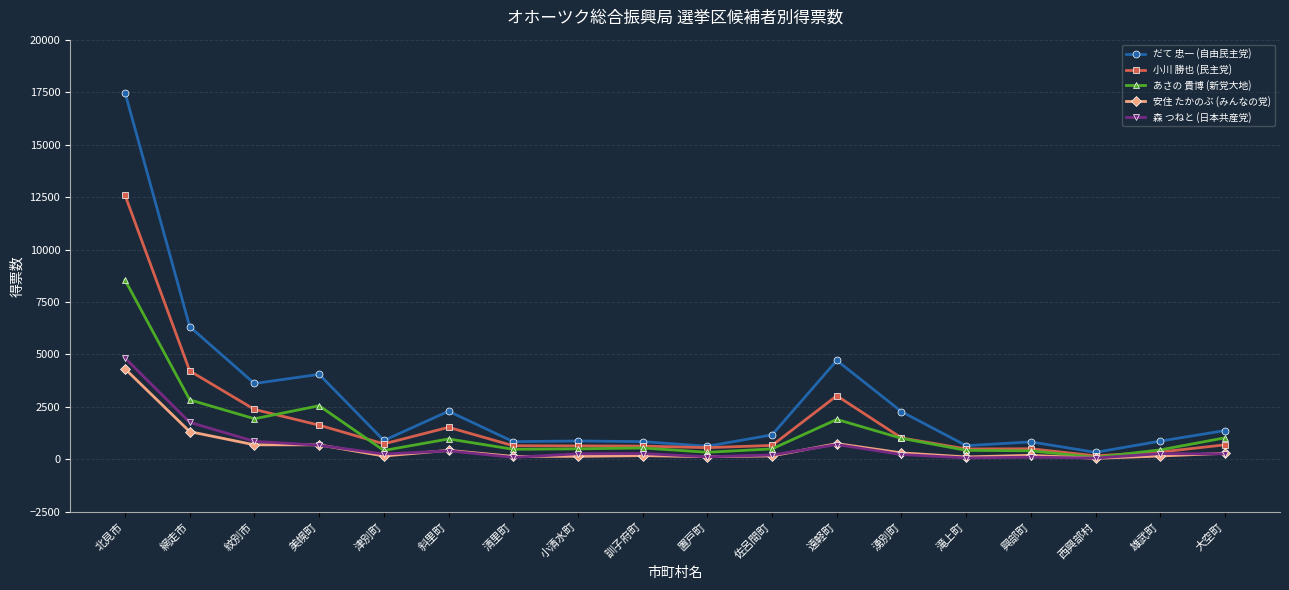

At how many categories does at least one series exceed 1618?

7